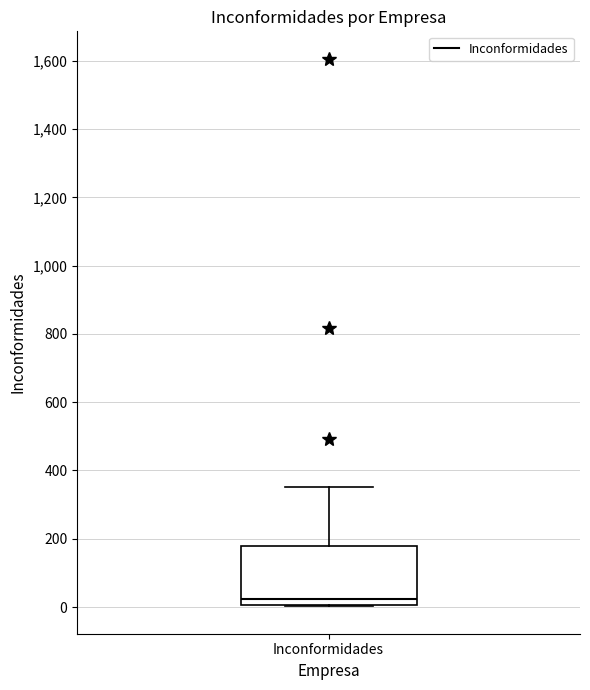

Transcribe this box plot: give where the median line is, the range the box spans, and where the two whiskers end, as read against the y-axis. The values are not printed on the chart, so give them approximately, as read against the axis.

median 20, box 0 to 180, whiskers 0 to 360